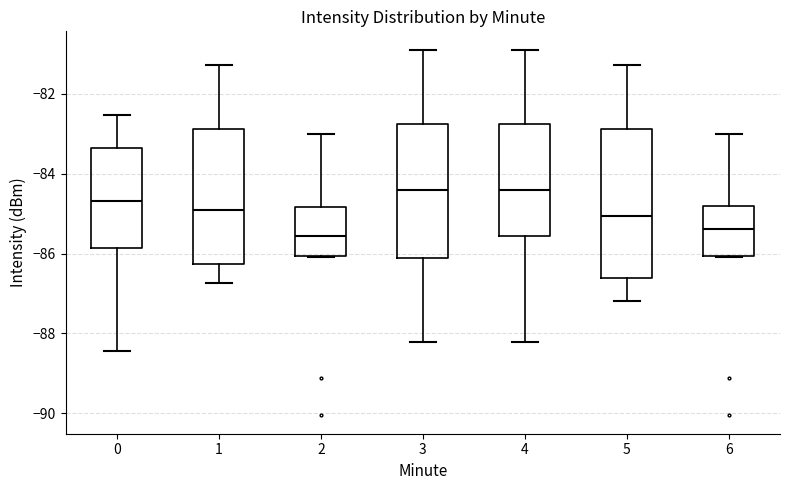

Reading left to right, read every box against the y-axis: the position of its median line, the range the box covers, and the ends of its whiskers. The values are not printed on the chart, so give them approximately, as read against the axis.

0: median -84.6, box -85.8 to -83.4, whiskers -88.4 to -82.6
1: median -85.0, box -86.2 to -82.8, whiskers -86.8 to -81.2
2: median -85.6, box -86.0 to -84.8, whiskers -86.0 to -83.0
3: median -84.4, box -86.2 to -82.8, whiskers -88.2 to -80.8
4: median -84.4, box -85.6 to -82.8, whiskers -88.2 to -80.8
5: median -85.0, box -86.6 to -82.8, whiskers -87.2 to -81.2
6: median -85.4, box -86.0 to -84.8, whiskers -86.0 to -83.0